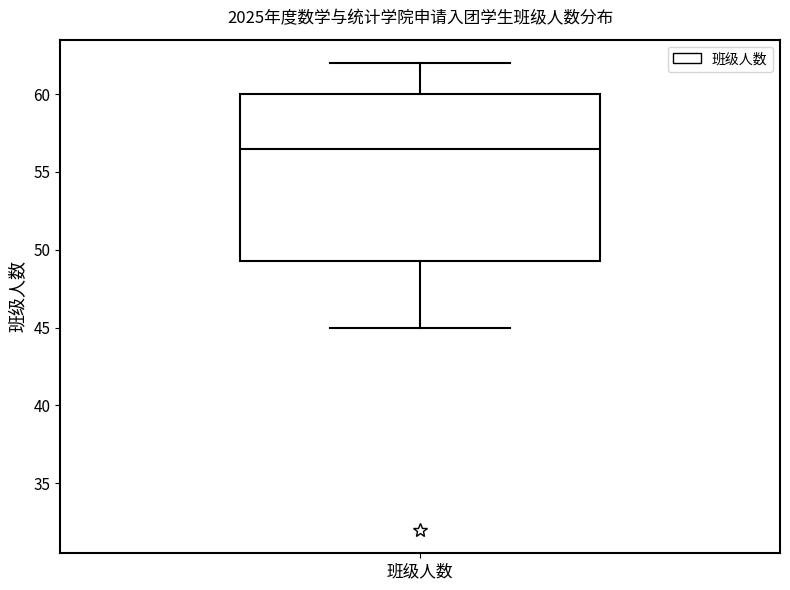

Where is the upper edge of the box for 班级人数 on the y-axis? The values are not printed on the chart, so give them approximately, as read against the axis.

60.0